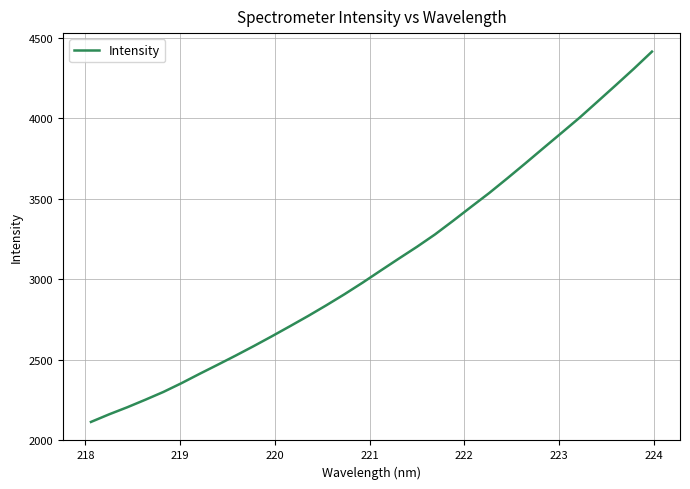

What is the smallest value displayed?

2113.6